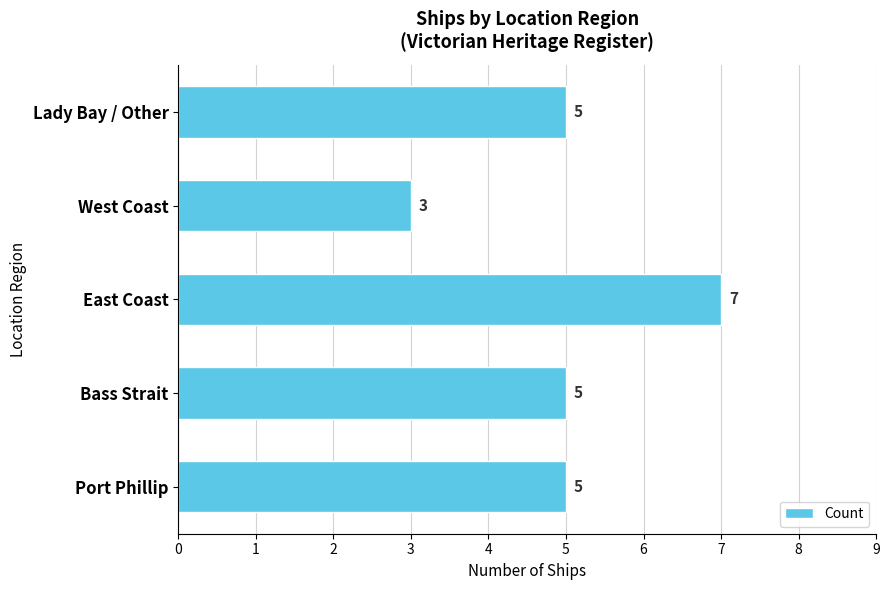

What value does the data have at East Coast?

7